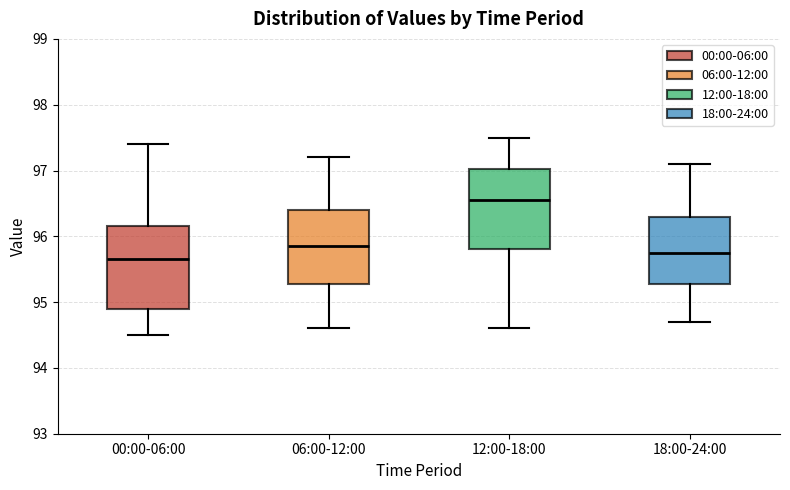

Where does the upper whisker of the box for 12:00-18:00 end on the y-axis? The values are not printed on the chart, so give them approximately, as read against the axis.

97.5